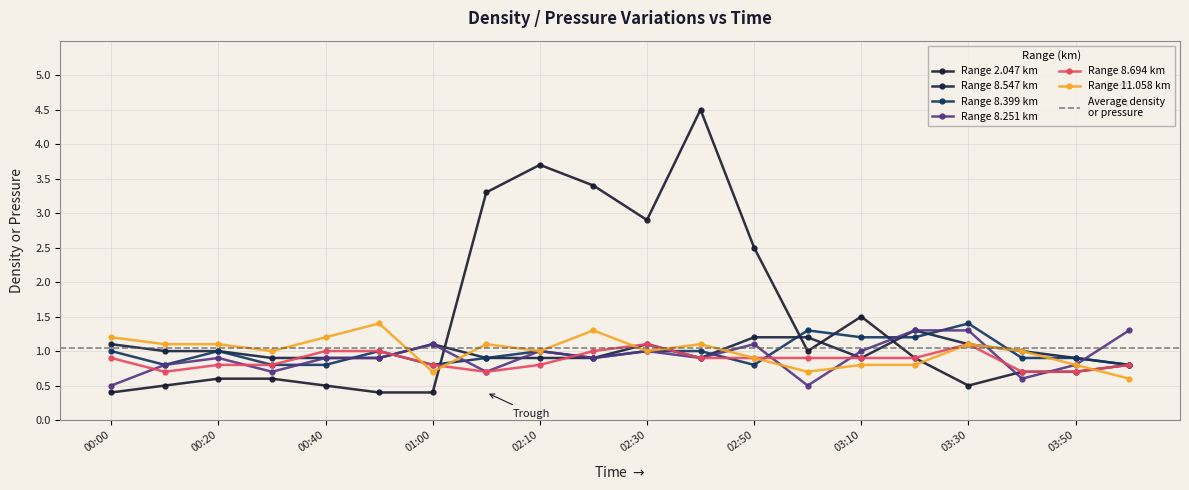

What is the greatest value displayed?

4.5